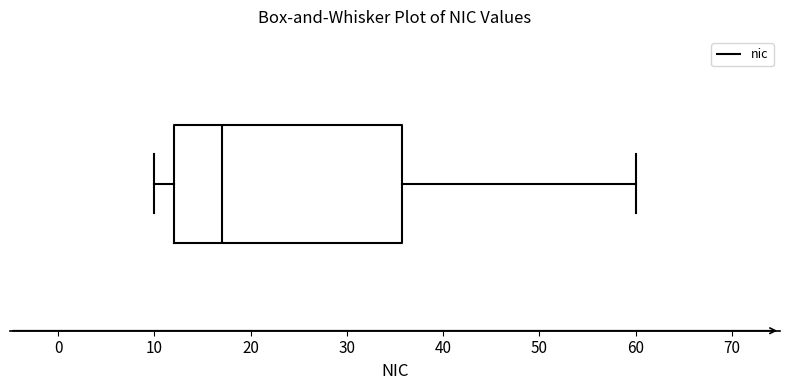

Where does the right whisker of the box end on the x-axis? The values are not printed on the chart, so give them approximately, as read against the axis.

60